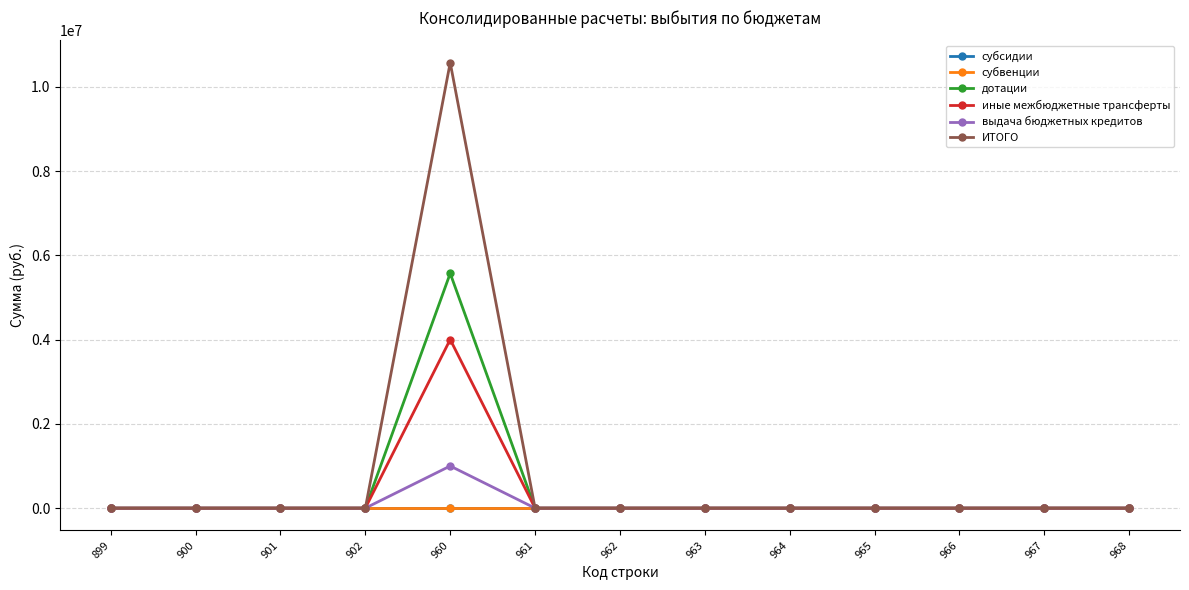

Does the chart have visible grid lines?

Yes